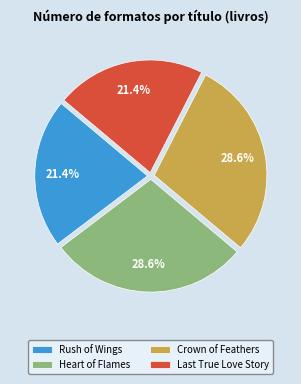

Does Heart of Flames represent more than half of the total?

No